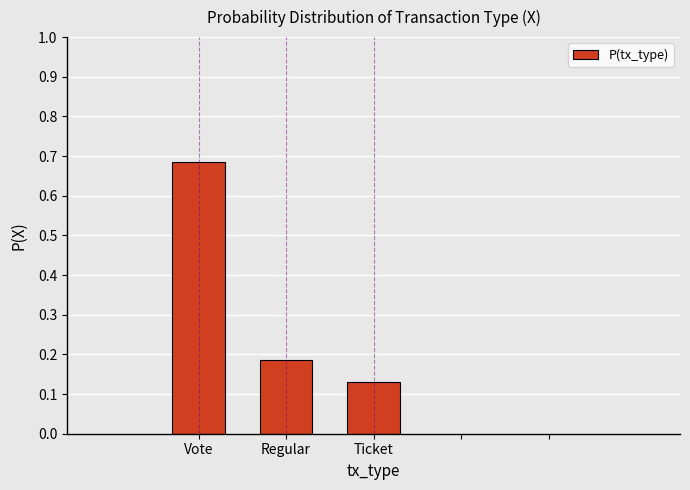

How many values are between 0 and 1?

3